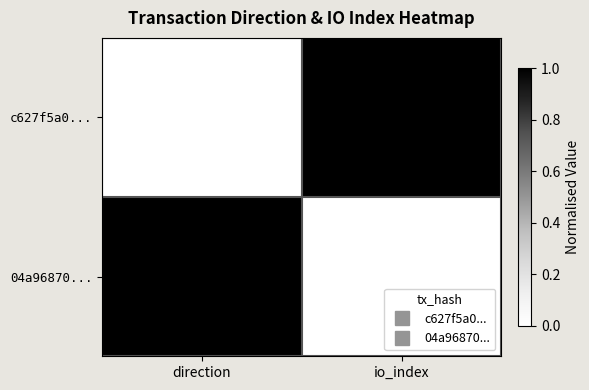

Reading left to right, extract all data points from this chart.

c627f5a0...: -1	324
04a96870...: 1	7